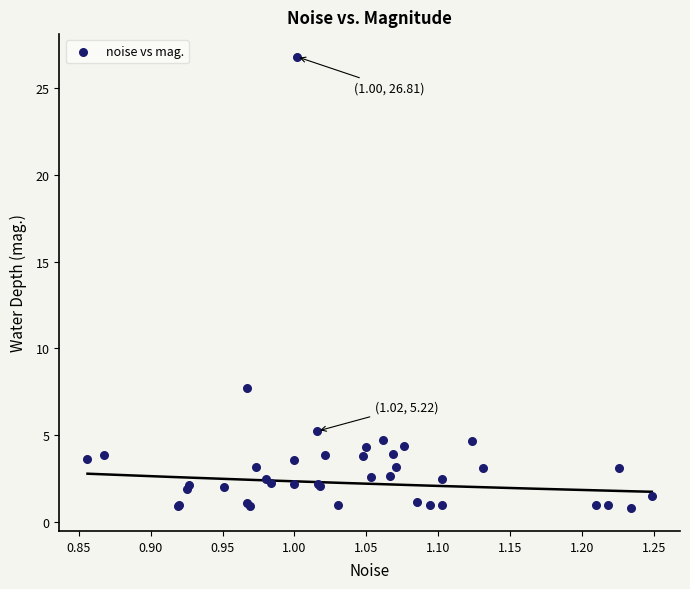

What Y value in the scatter plot is closest to 13?

7.7